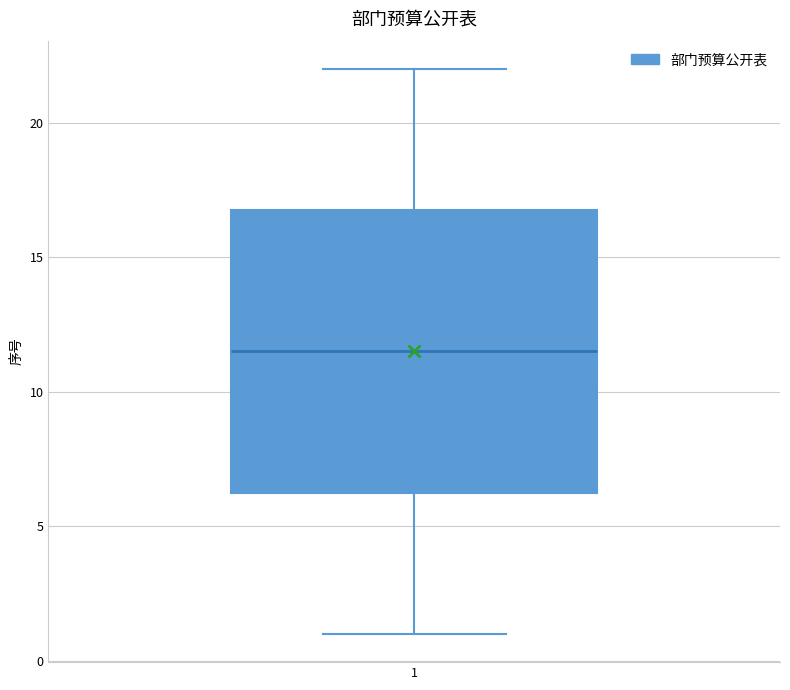

Read this box plot against the y-axis: the position of the median line, the range covered by the box, and the ends of both whiskers. The values are not printed on the chart, so give them approximately, as read against the axis.

median 11.5, box 6.5 to 17.0, whiskers 1.0 to 22.0